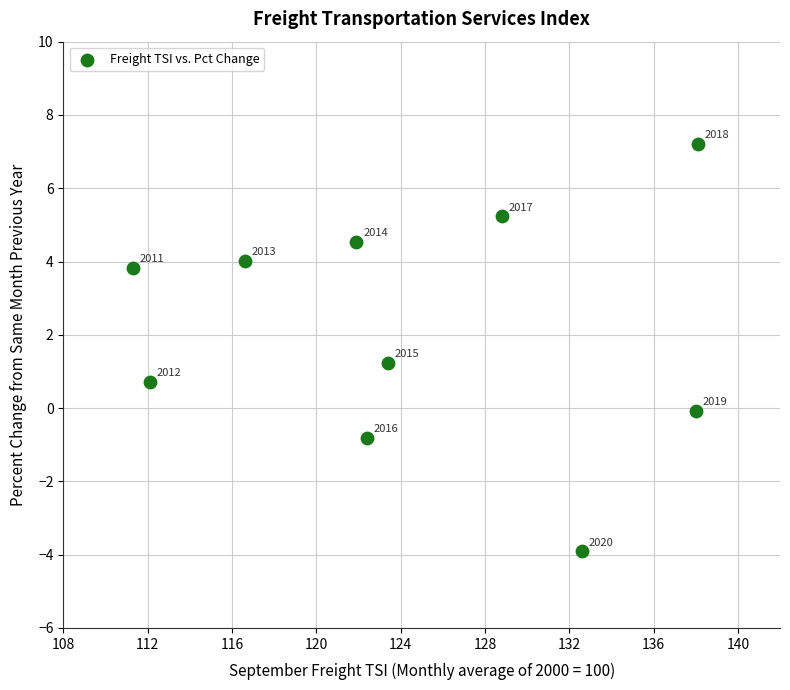

What Y value in the scatter plot is closest to 1?

1.2